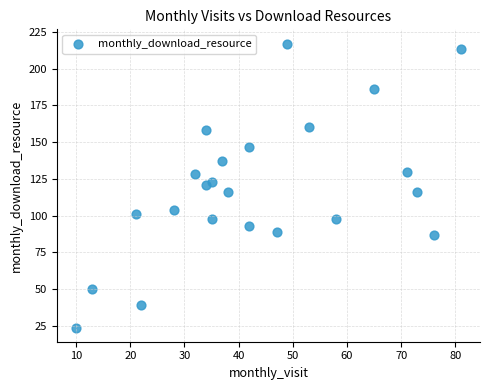

What is the range of Y values (max minus min)?

193